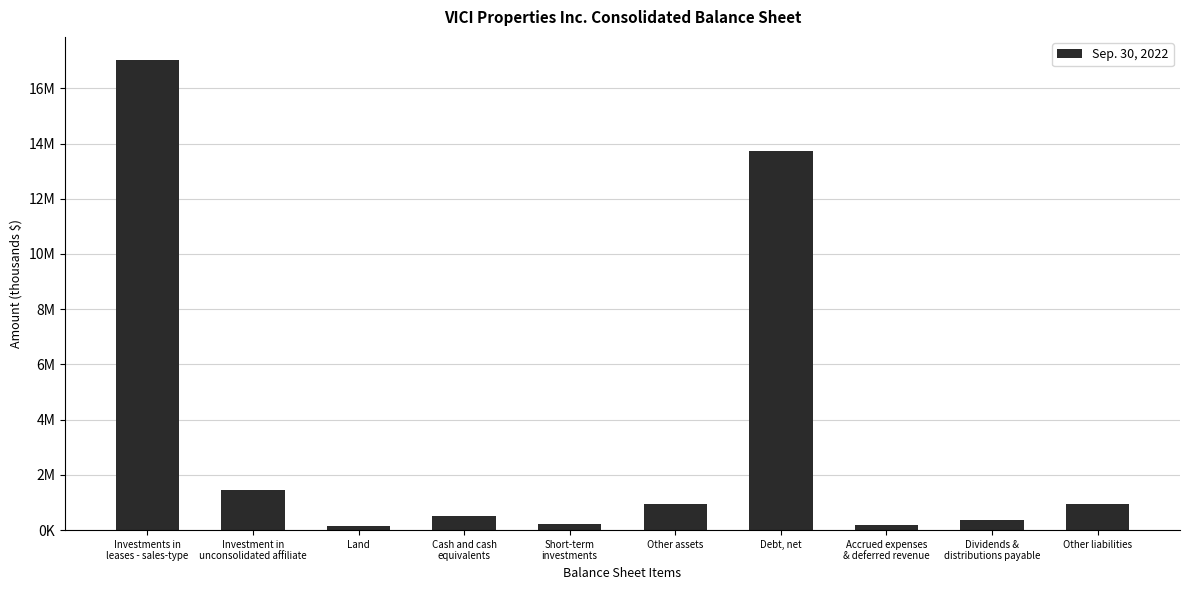

What is the label of the 9th bar from the left?

Dividends &
distributions payable